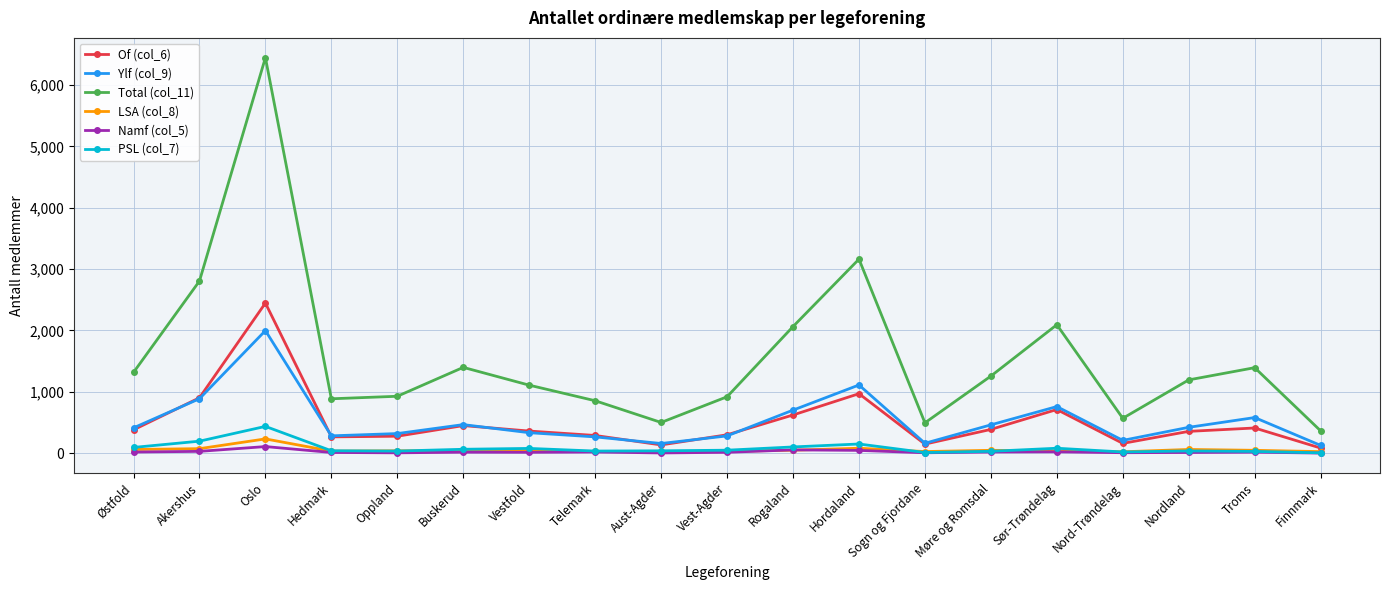

Is the value of LSA (col_8) at Østfold greater than the value of Total (col_11) at Hordaland?

No